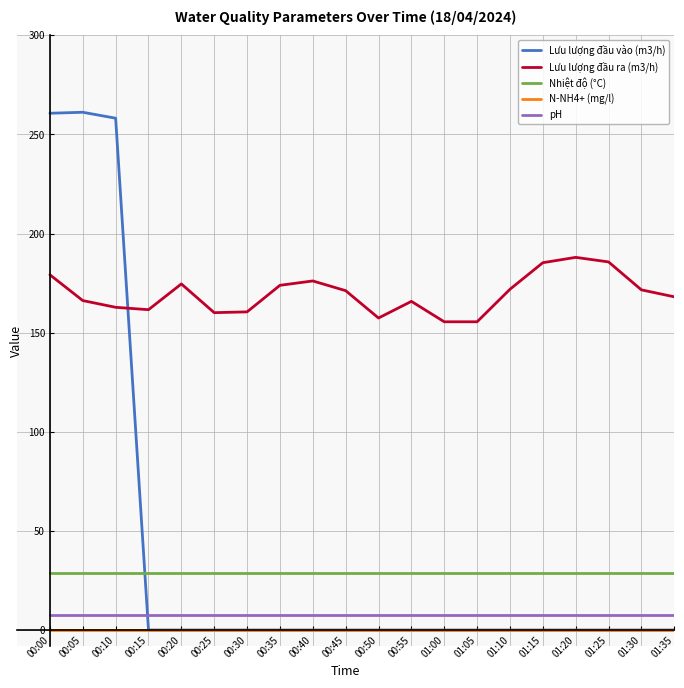

Which series has the largest range (max minus min)?

Lưu lượng đầu vào (m3/h)